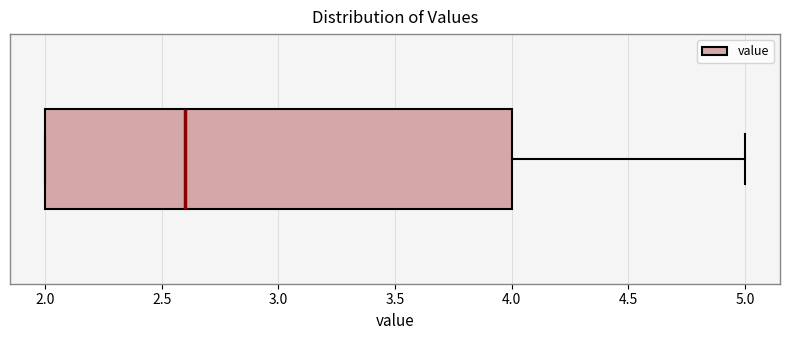

Transcribe this box plot: give where the median line is, the range the box spans, and where the two whiskers end, as read against the x-axis. The values are not printed on the chart, so give them approximately, as read against the axis.

median 2.6, box 2.0 to 4.0, whiskers 2.0 to 5.0